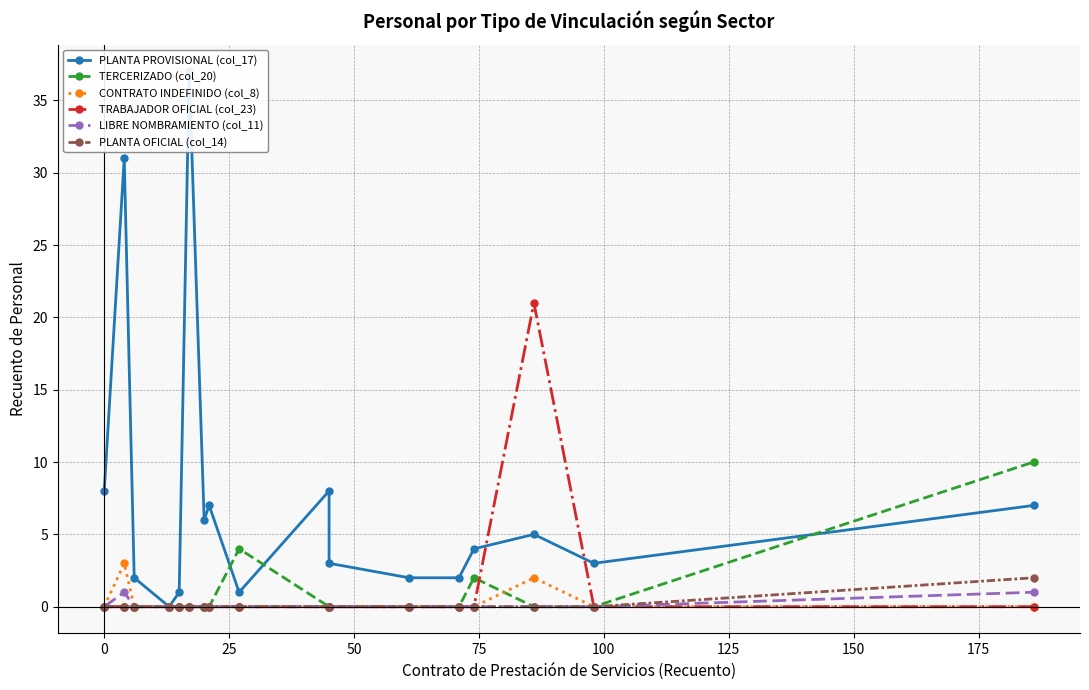

Reading right to left, list all the values displayed in this chart.

PLANTA PROVISIONAL (col_17): 7	3	5	4	2	2	3	8	1	7	6	37	1	0	2	31	8
TERCERIZADO (col_20): 10	0	0	2	0	0	0	0	4	0	0	0	0	0	0	0	0
CONTRATO INDEFINIDO (col_8): 0	0	2	0	0	0	0	0	0	0	0	0	0	0	0	3	0
TRABAJADOR OFICIAL (col_23): 0	0	21	0	0	0	0	0	0	0	0	0	0	0	0	0	0
LIBRE NOMBRAMIENTO (col_11): 1	0	0	0	0	0	0	0	0	0	0	0	0	0	0	1	0
PLANTA OFICIAL (col_14): 2	0	0	0	0	0	0	0	0	0	0	0	0	0	0	0	0